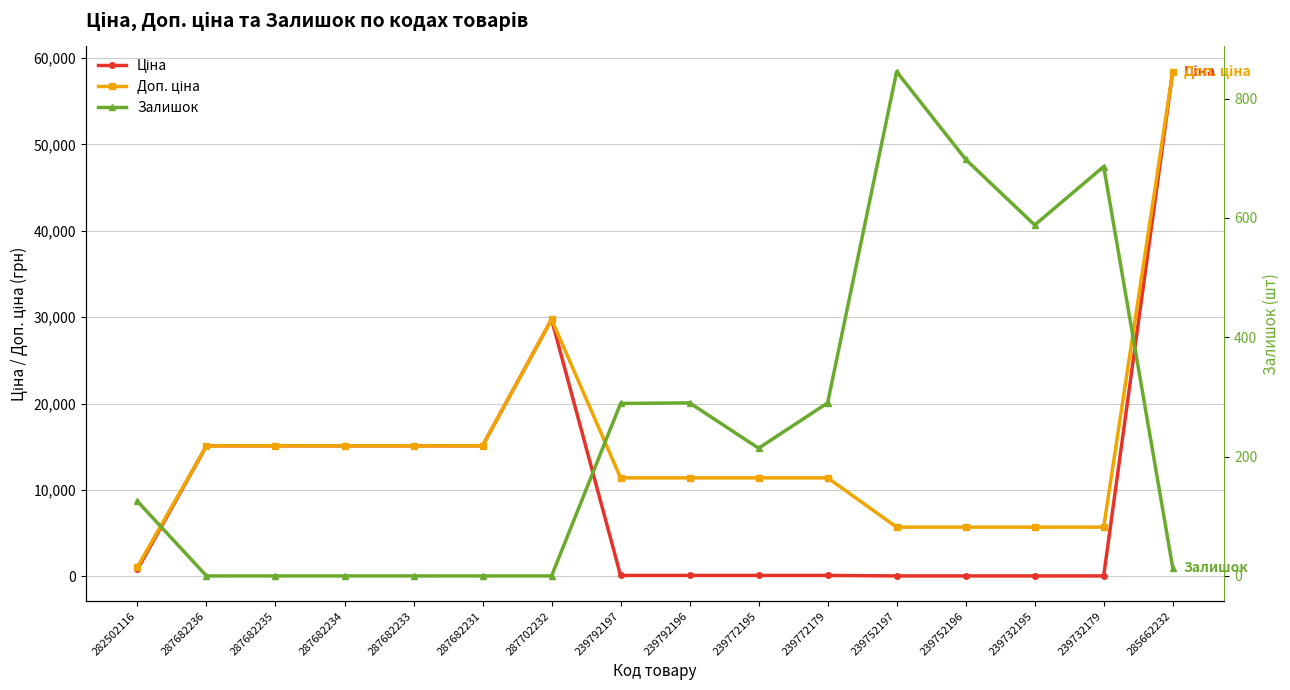

Which series has the largest total across all categories?

Доп. ціна